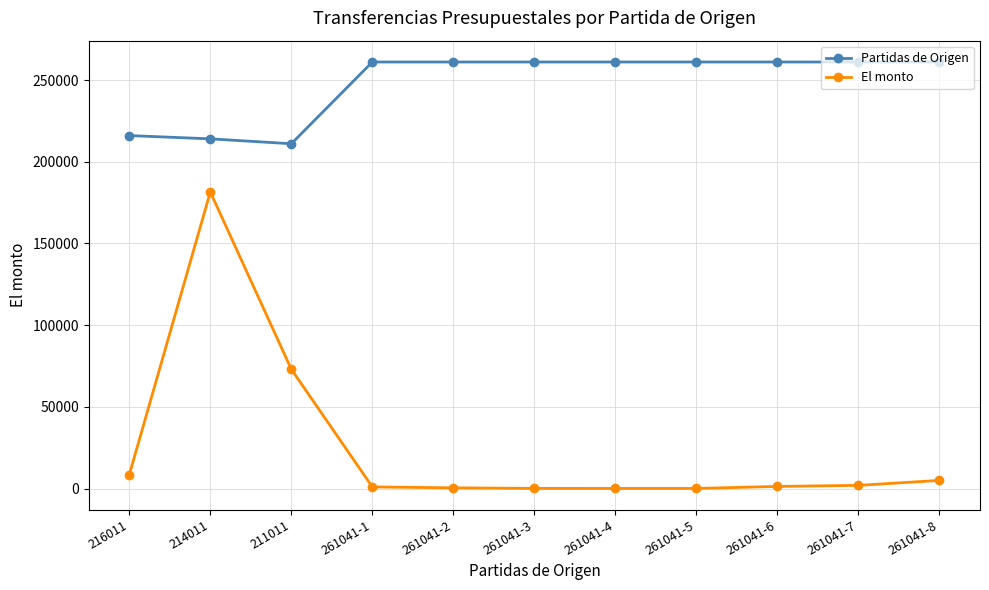

What is the label of the 7th point from the left?

261041-4